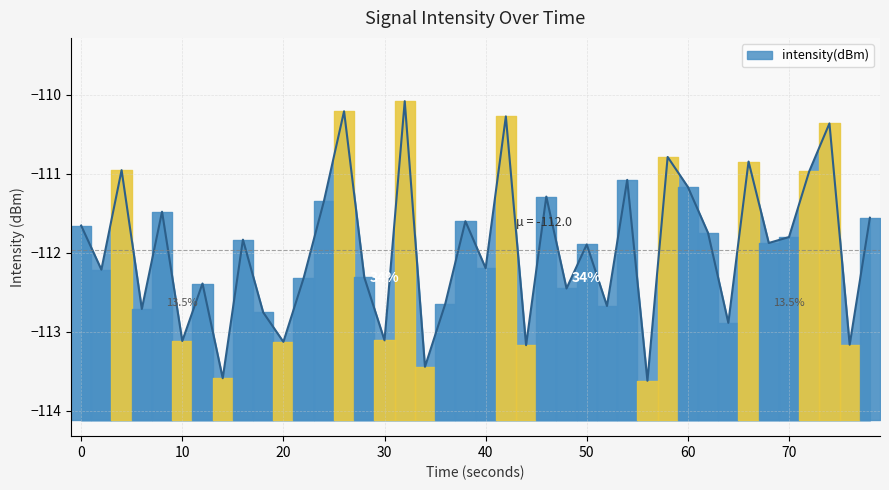

How many interior local peaks (higher than both neighbors) does the data have?

14